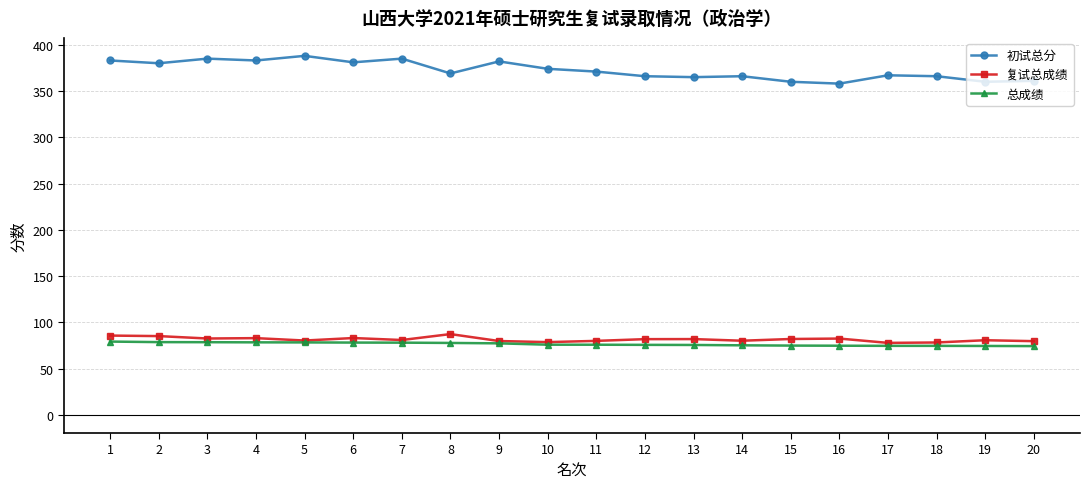

Which series has the largest range (max minus min)?

初试总分